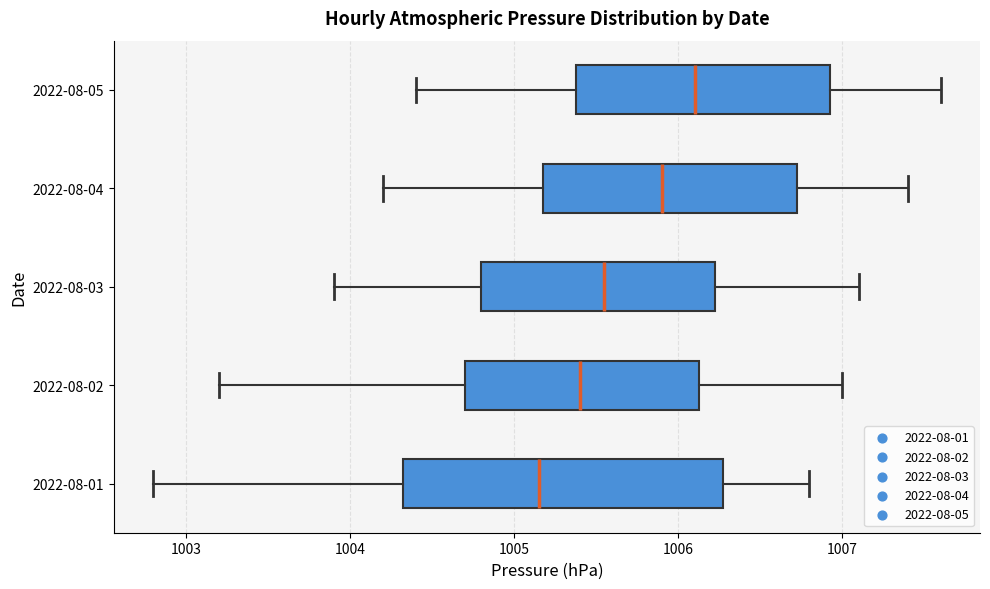

Where is the right edge of the box for 2022-08-01 on the x-axis? The values are not printed on the chart, so give them approximately, as read against the axis.

1006.3